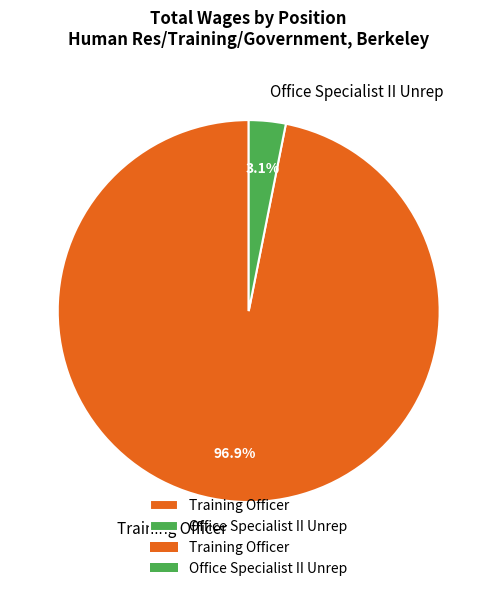

Does any single category account for the majority?

Yes